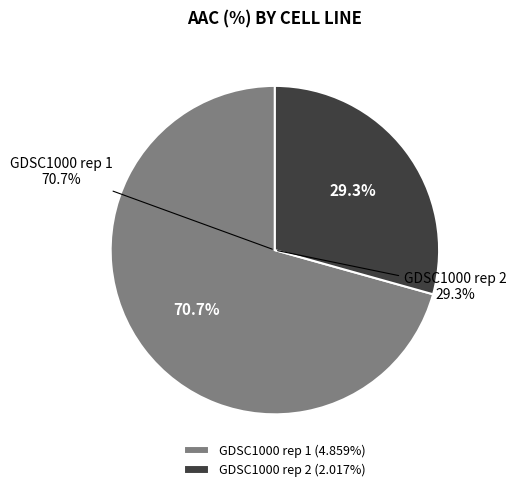

Is it true that GDSC1000 rep 2 is 29% of the pie?

True